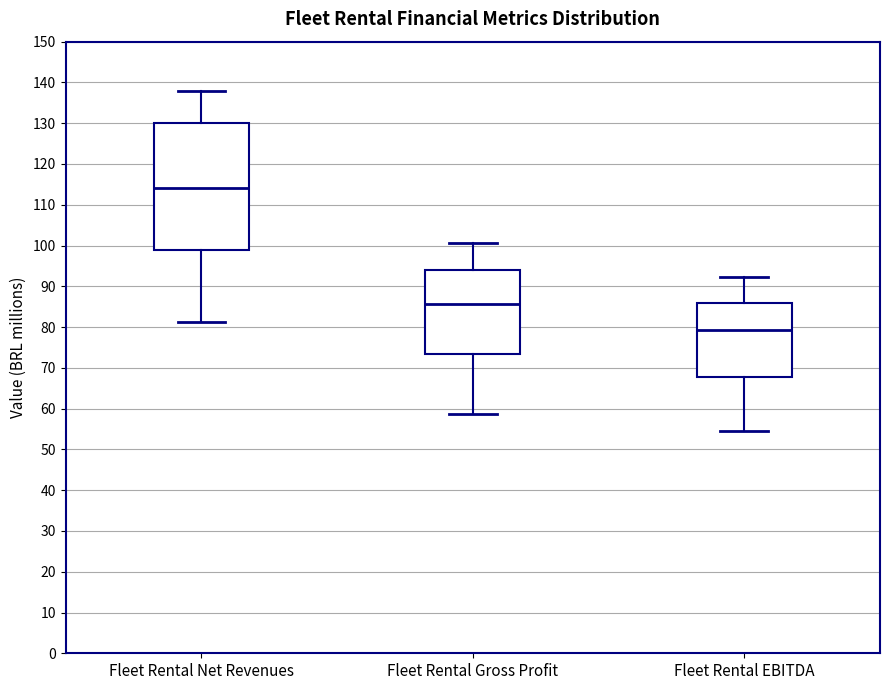

Where is the upper edge of the box for Fleet Rental Gross Profit on the y-axis? The values are not printed on the chart, so give them approximately, as read against the axis.

94